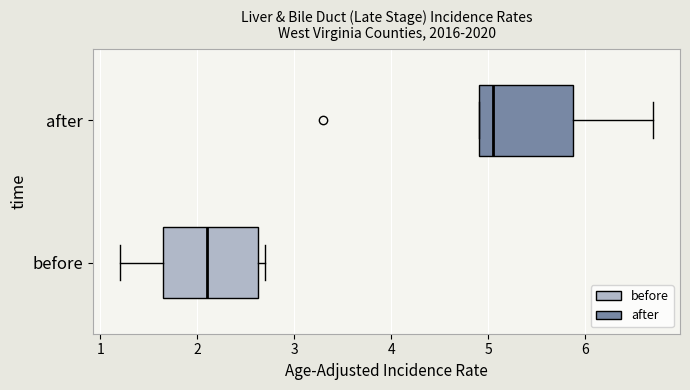

Which box's median line is the furthest to the left?

before